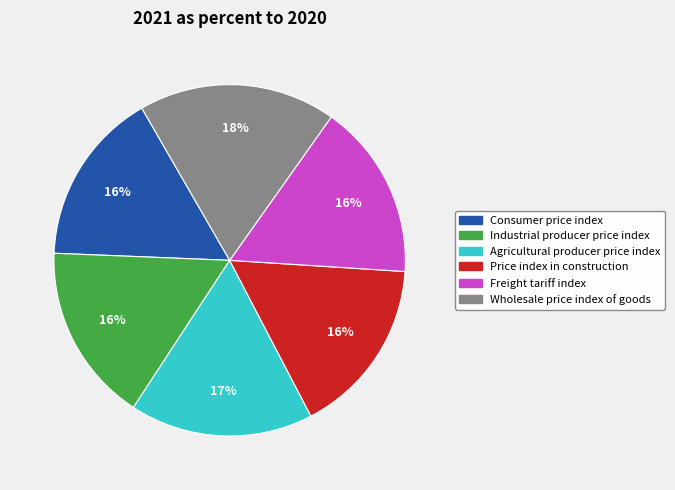

What percentage is the Consumer price index slice, to the nearest percent?

16%